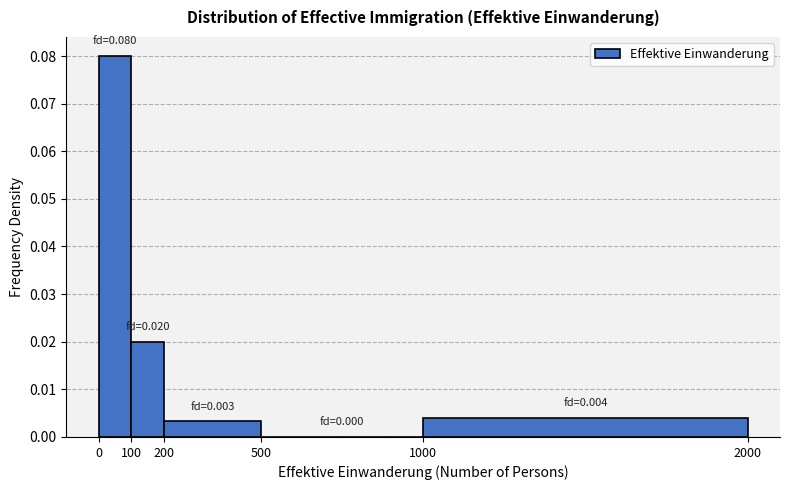

Which range on the x-axis has the tallest bar?

0 to 100